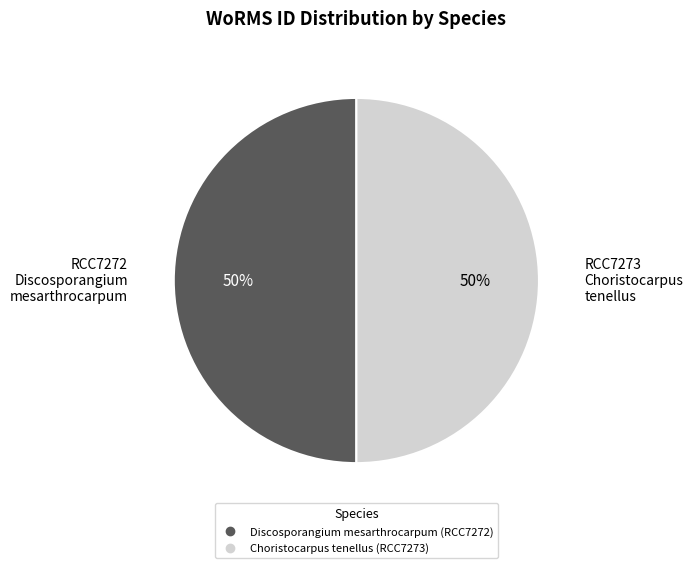

What is the ratio of the value at Choristocarpus tenellus (RCC7273) to the value at Discosporangium mesarthrocarpum (RCC7272)?

1.0